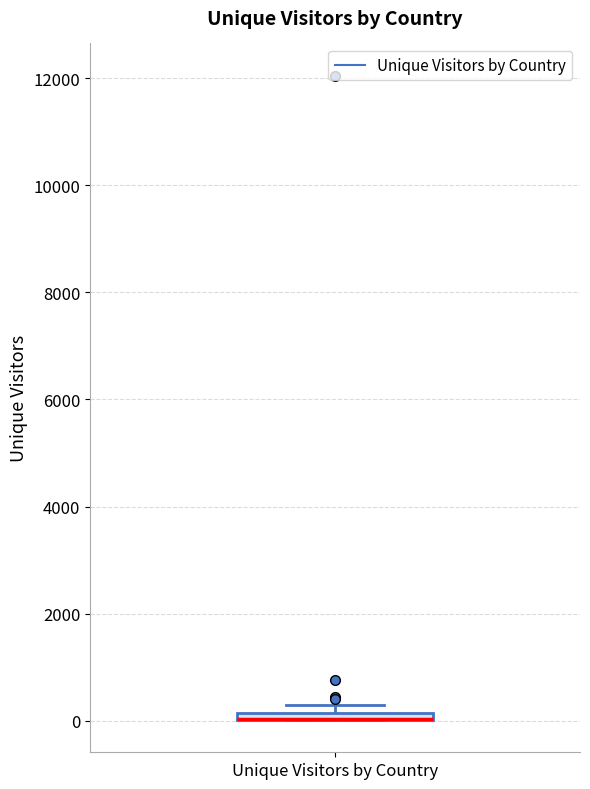

Where is the lower edge of the box for Unique Visitors by Country on the y-axis? The values are not printed on the chart, so give them approximately, as read against the axis.

0